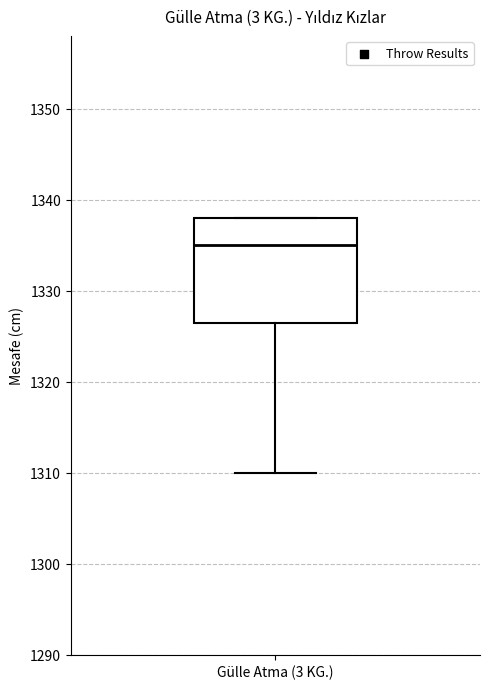

Transcribe this box plot: give where the median line is, the range the box spans, and where the two whiskers end, as read against the y-axis. The values are not printed on the chart, so give them approximately, as read against the axis.

median 1335, box 1327 to 1338, whiskers 1310 to 1338